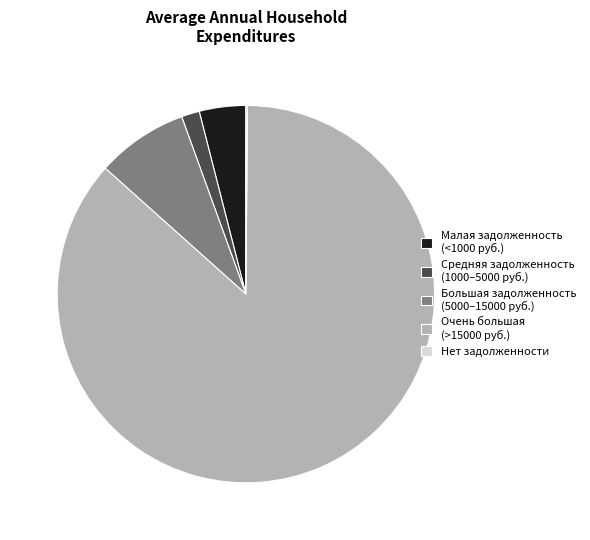

Which has a higher value, Очень большая (>15000 руб.) or Малая задолженность (<1000 руб.)?

Очень большая (>15000 руб.)